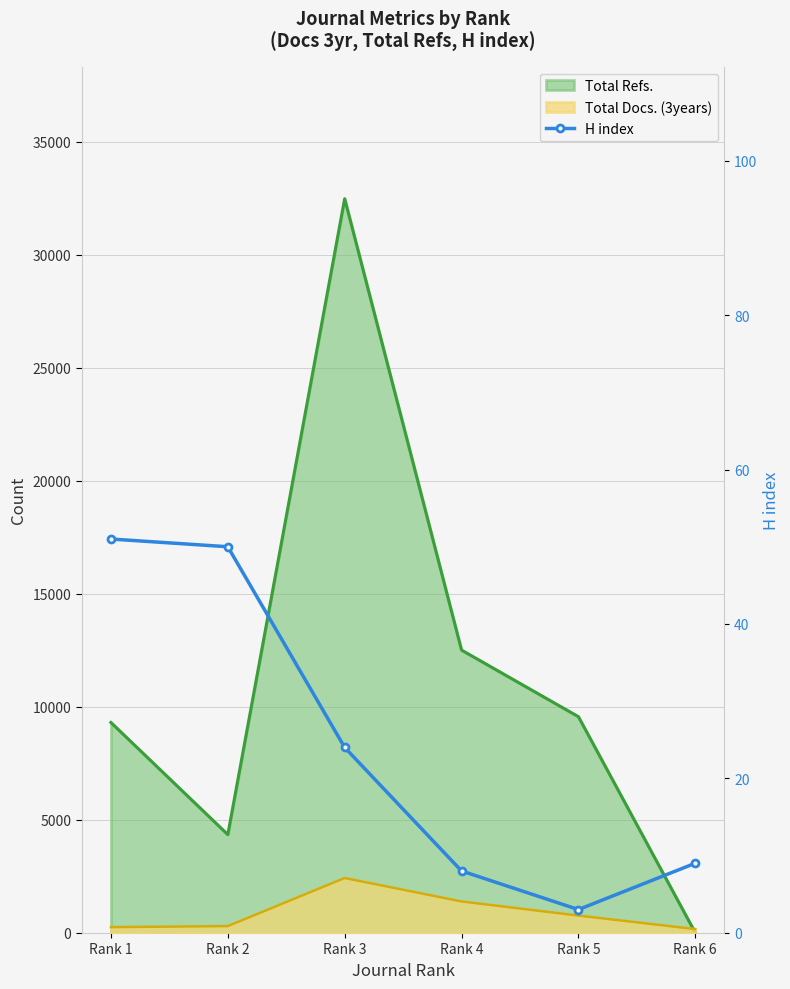

What is the smallest value displayed?

3